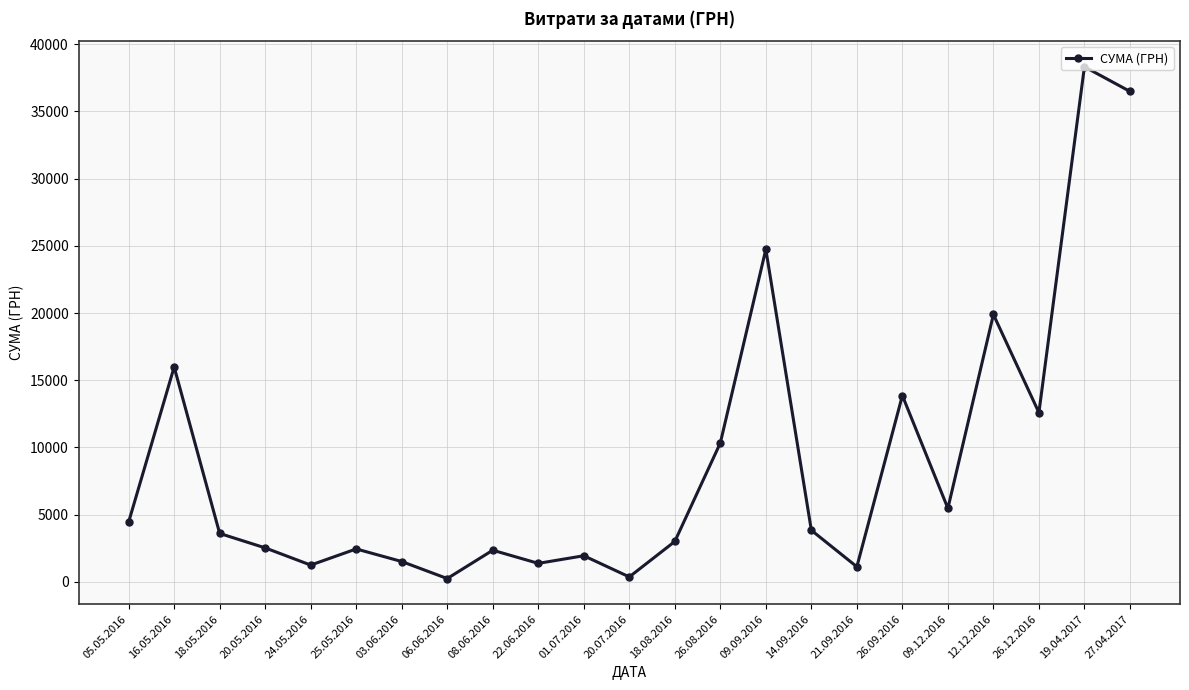

What is the label of the 3rd point from the right?

26.12.2016